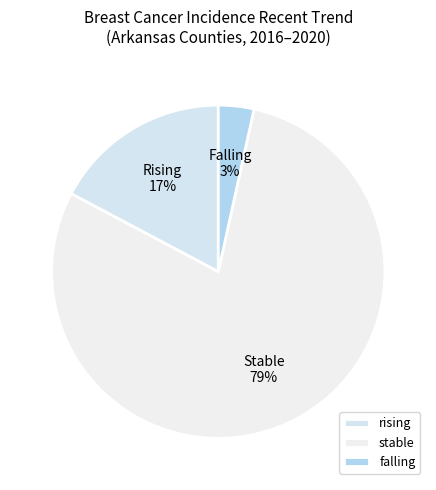

The rising slice represents 35% of the pie. True or false?

False